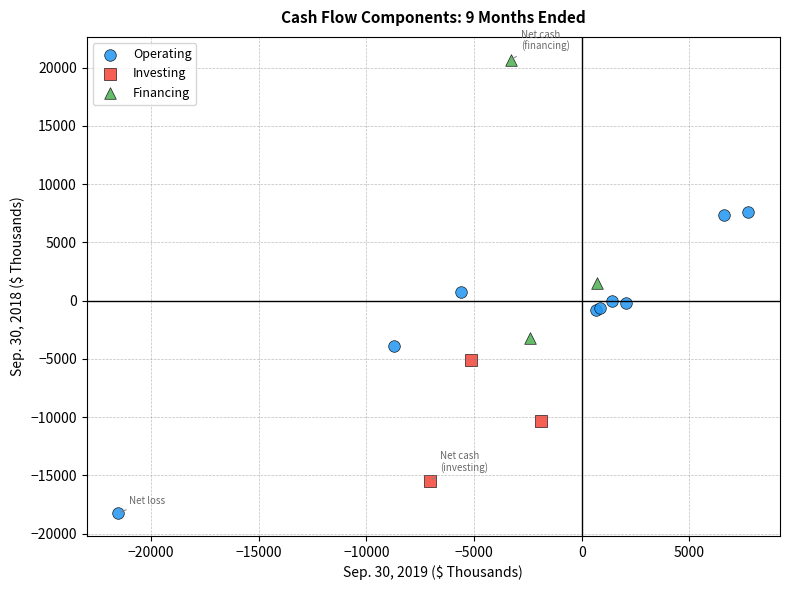

Which series contains the lowest Y value?

Operating